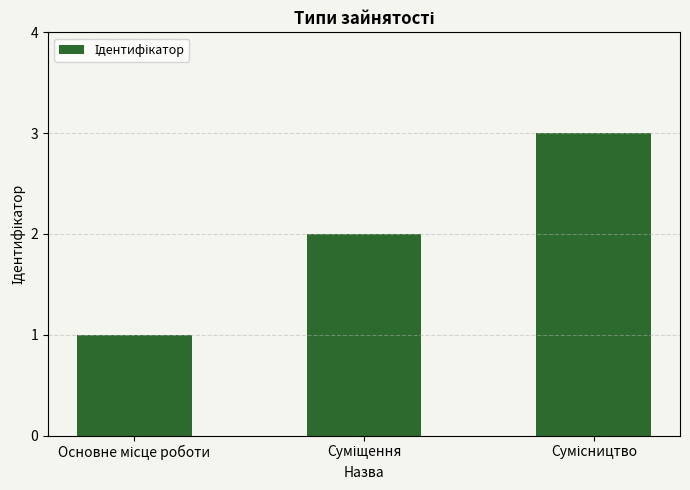

What is the maximum value shown in the chart?

3